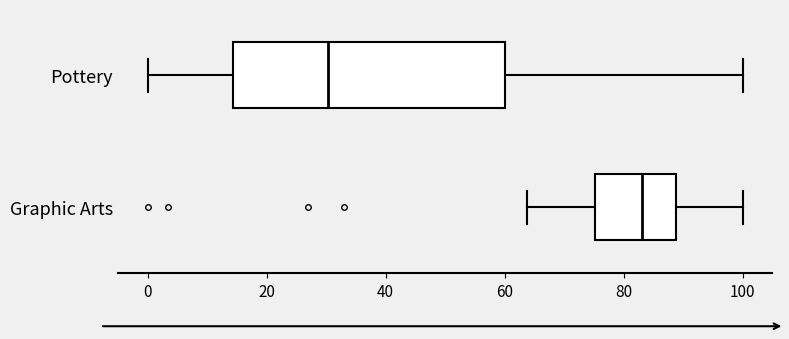

Where does the left whisker of the box for Pottery end on the x-axis? The values are not printed on the chart, so give them approximately, as read against the axis.

0